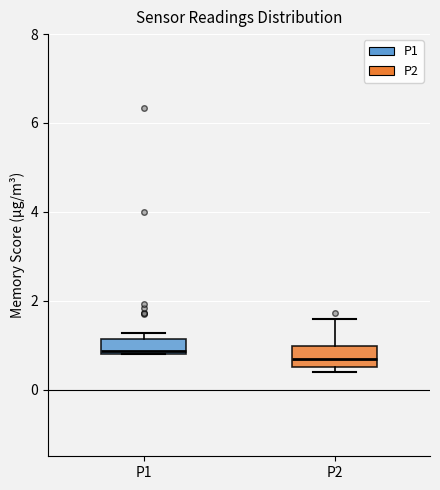

Where is the upper edge of the box for P2 on the y-axis? The values are not printed on the chart, so give them approximately, as read against the axis.

1.0